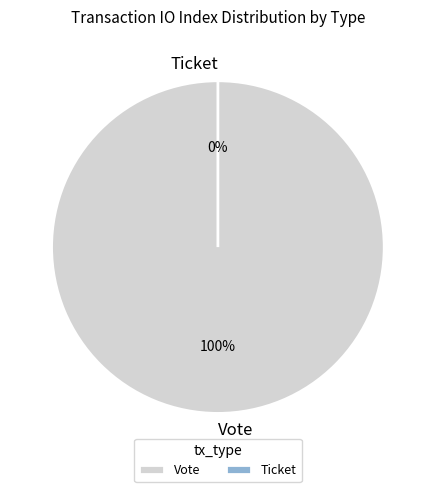

Which category has the biggest portion of the pie?

Vote